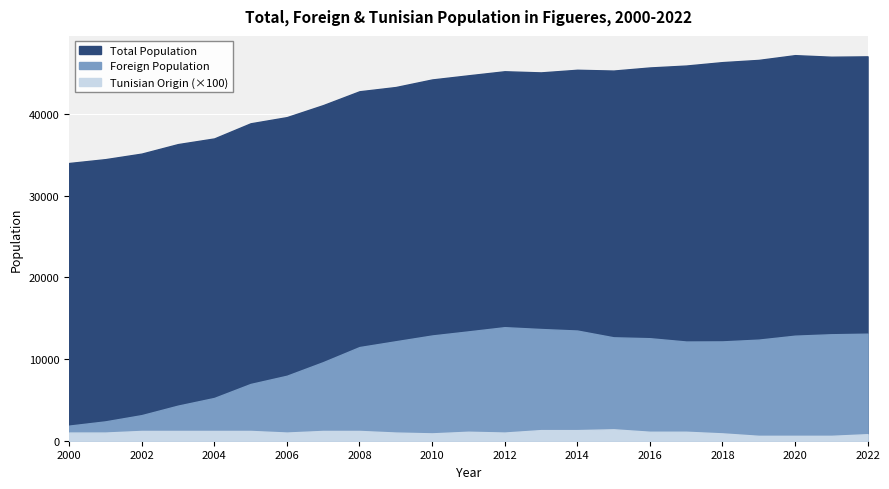

Reading right to left, extract all data points from this chart.

Total Population: 47088	47043	47235	46654	46381	45961	45726	45346	45444	45123	45262	44765	44255	43330	42809	41115	39641	38884	37032	36338	35174	34493	34023
Foreign Population: 13115	13043	12869	12386	12168	12154	12558	12669	13499	13686	13910	13395	12892	12186	11473	9627	7960	6952	5240	4299	3136	2371	1850
Tunisian Origin: 8	6	6	6	9	11	11	14	13	13	10	11	9	10	12	12	10	12	12	12	12	10	10